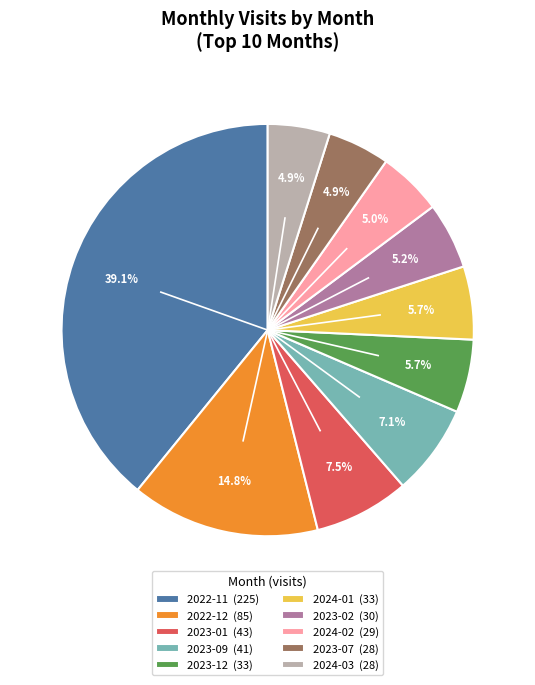

Is the sum of 2024-03 (28) and 2023-01 (43) greater than half?

No